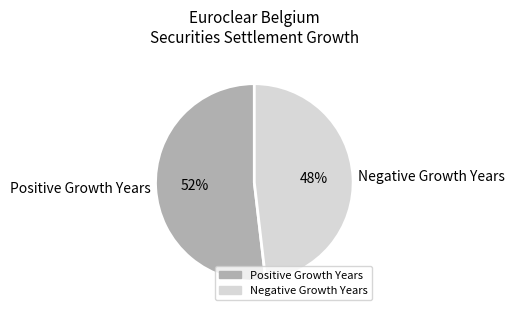

Which category has the smallest portion of the pie?

Negative Growth Years